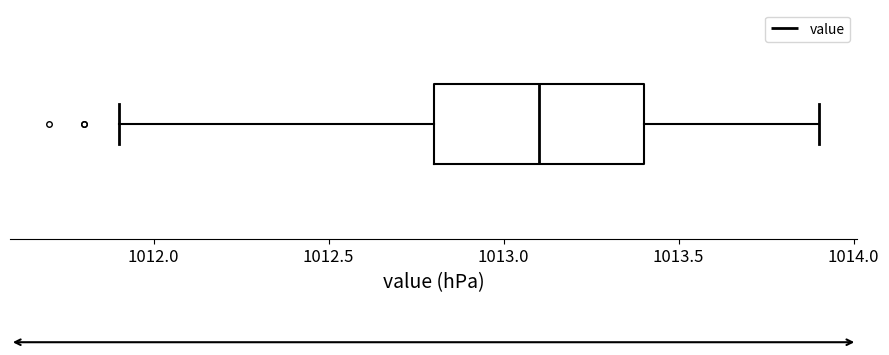

Transcribe this box plot: give where the median line is, the range the box spans, and where the two whiskers end, as read against the x-axis. The values are not printed on the chart, so give them approximately, as read against the axis.

median 1013.1, box 1012.8 to 1013.4, whiskers 1011.9 to 1013.9